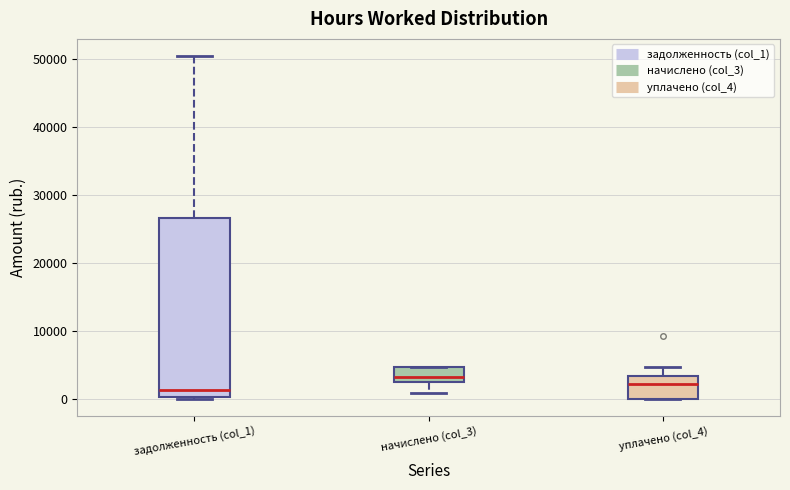

Where is the lower edge of the box for начислено (col_3) on the y-axis? The values are not printed on the chart, so give them approximately, as read against the axis.

2000